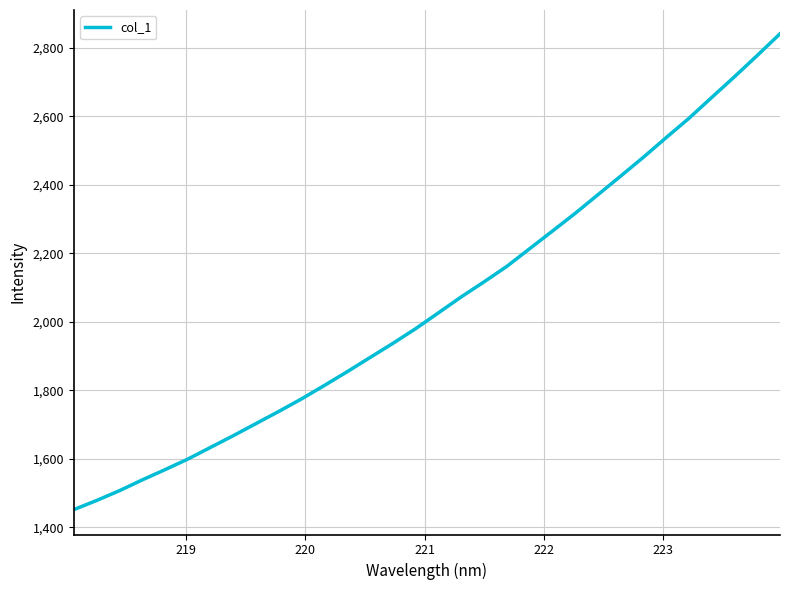

What is the greatest value displayed?

2840.5